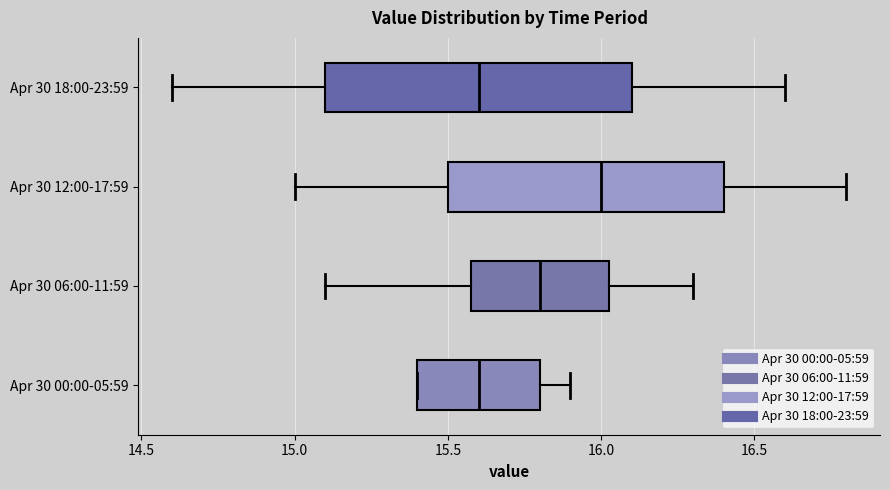

Where is the right edge of the box for Apr 30 12:00-17:59 on the x-axis? The values are not printed on the chart, so give them approximately, as read against the axis.

16.40